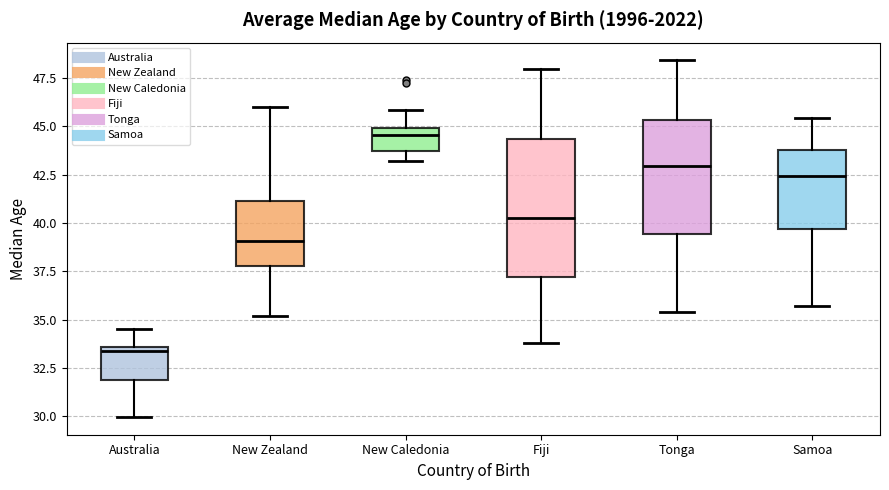

Which box is the tallest, from its lower edge to its upper edge?

Fiji